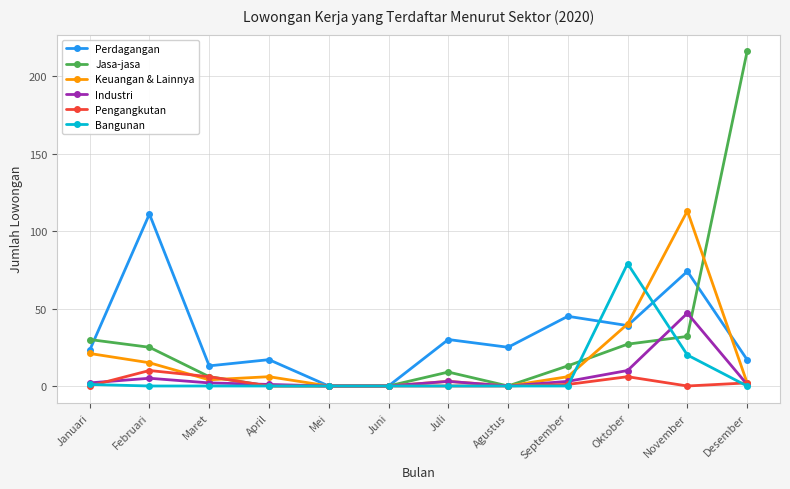

What is the difference between the maximum and minimum values in the Keuangan & Lainnya series?

113